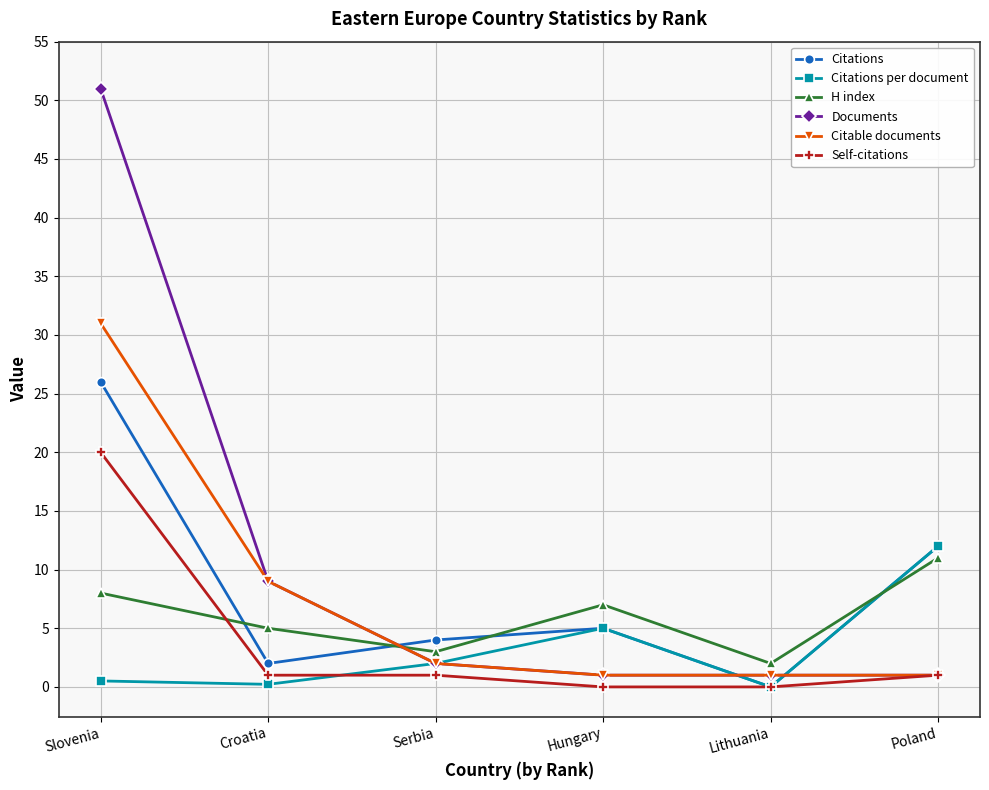

True or false: Citations per document has a value of 0.0 at Lithuania.

True